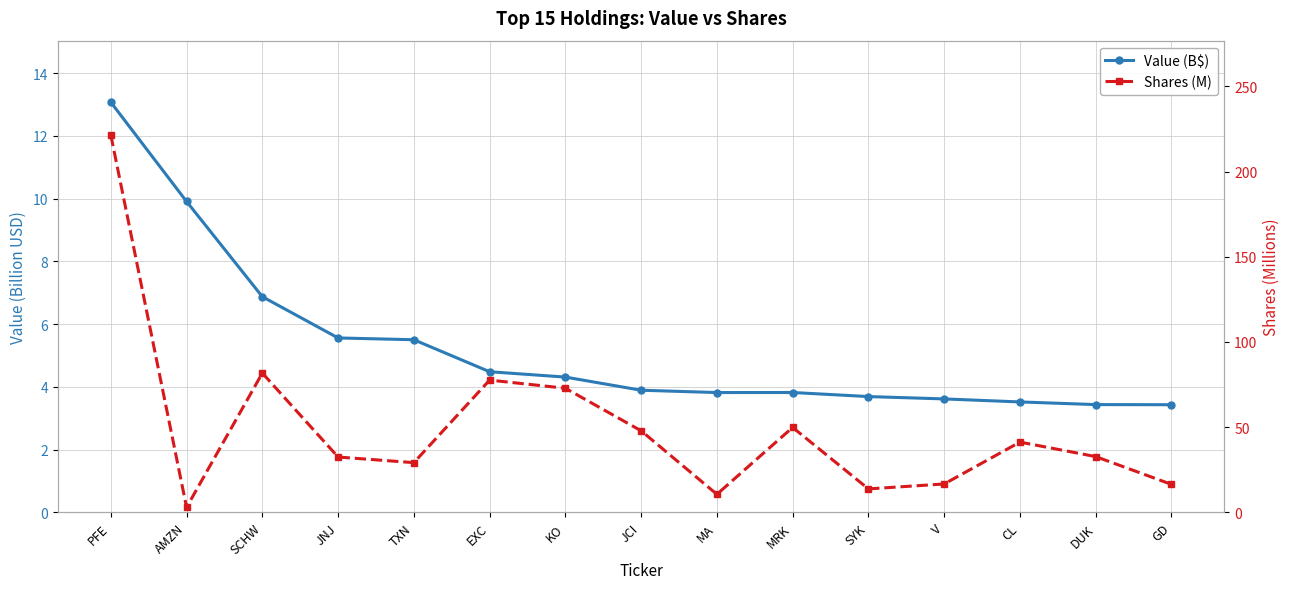

How many distinct data groups are displayed?

2